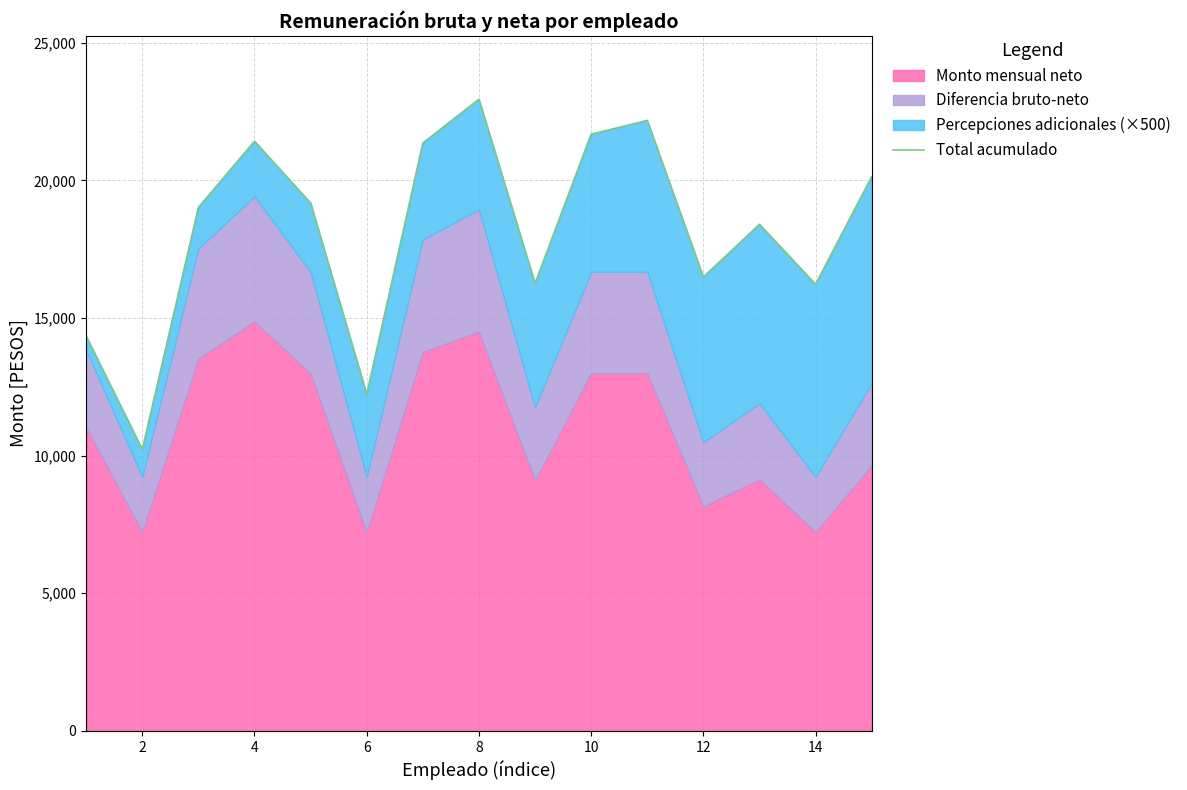

How many lines are shown in the chart?

1